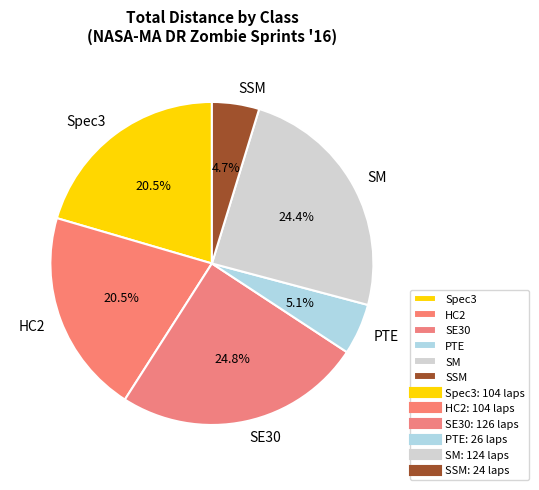

Do Spec3 and SM together represent more than half of the pie?

No